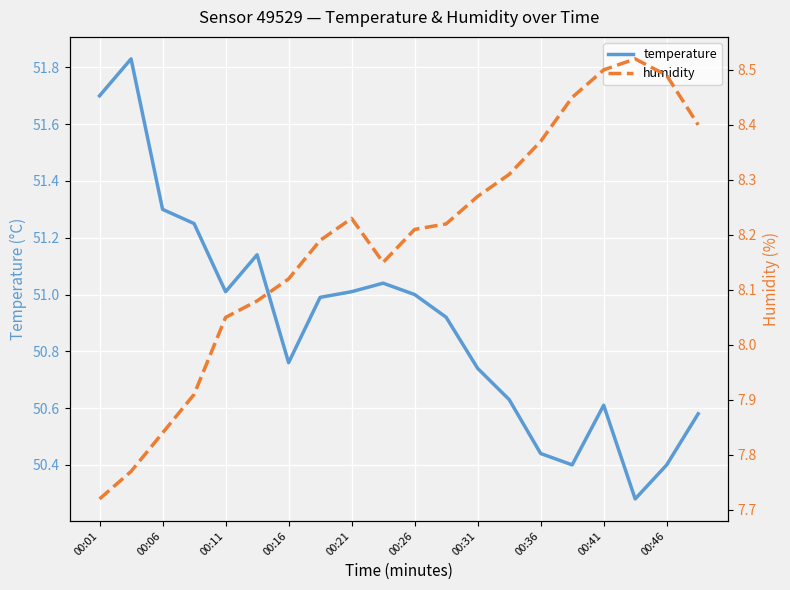

The value of temperature at 00:26 is 15.0. True or false?

False